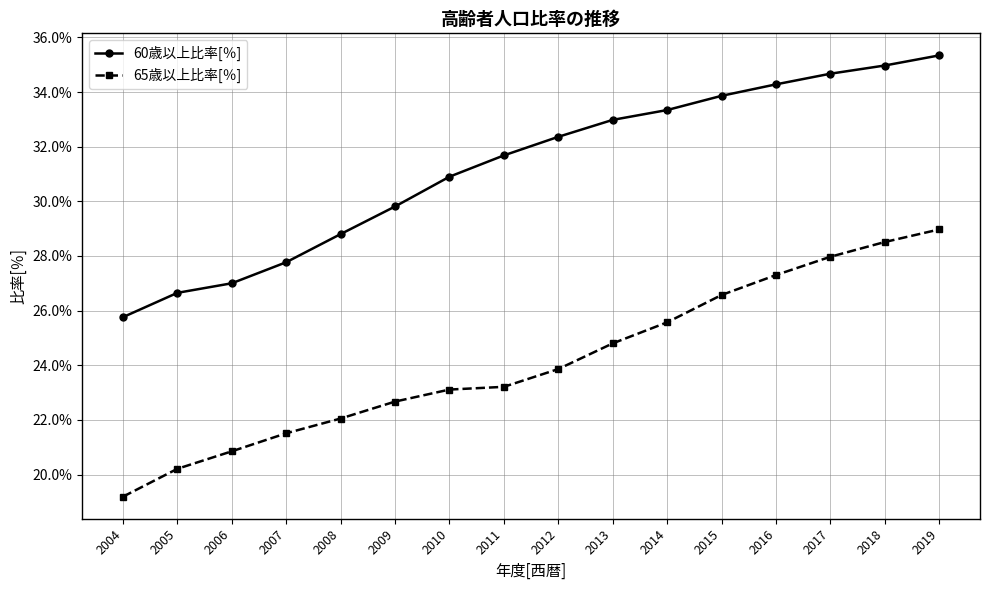

True or false: 60歳以上比率[％] has more than 0 interior local peaks.

False